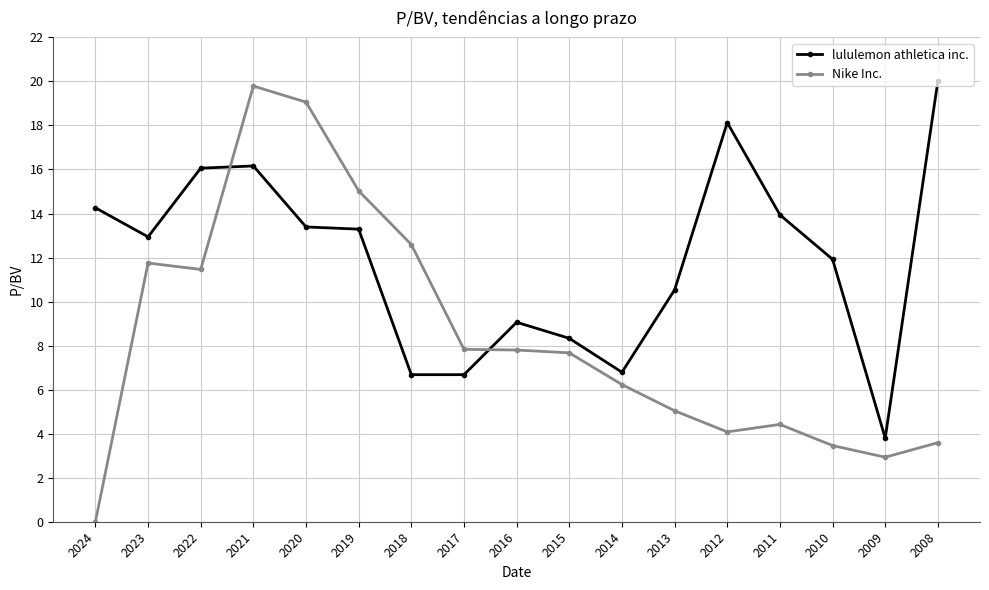

Which series has the widest spread of values?

Nike Inc.